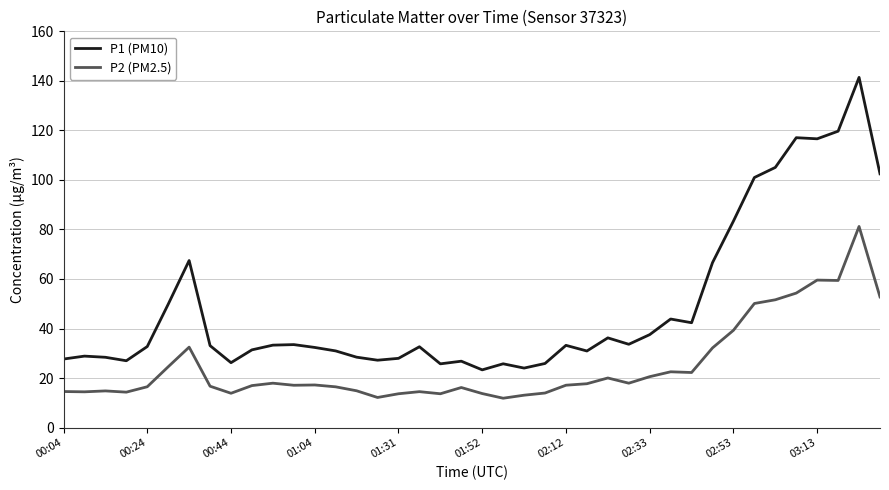

What are all the series names shown in the legend?

P1 (PM10), P2 (PM2.5)